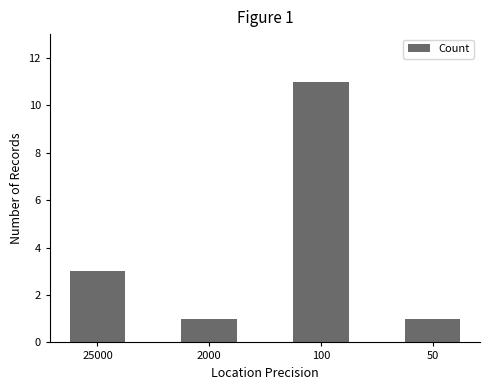

What is the value of the 2nd bar from the left?

1